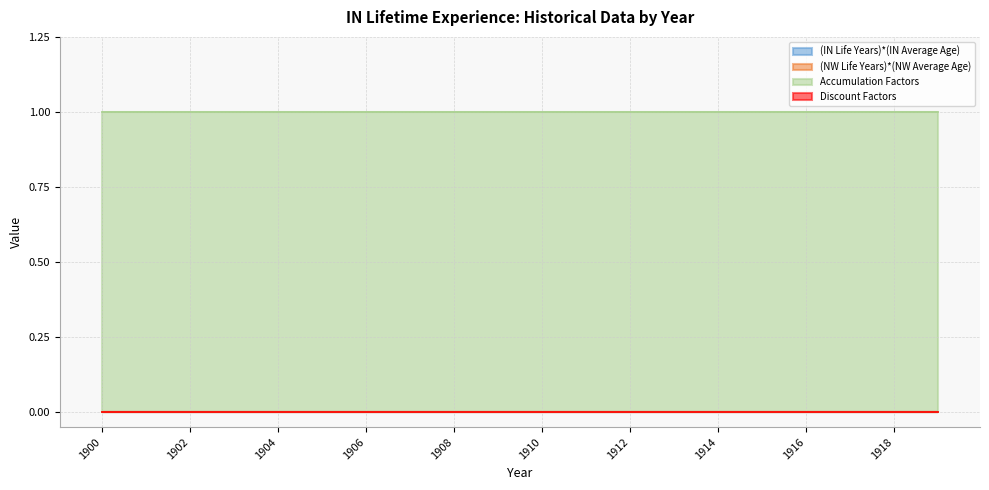

At which label is (IN Life Years)*(IN Average Age) closest to 0?

1900